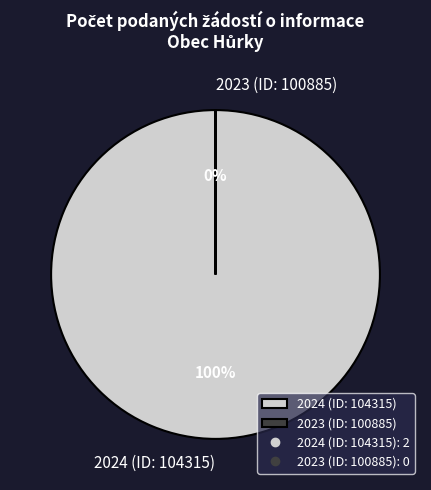

Is it true that 2024 (ID: 104315) is 100% of the pie?

True